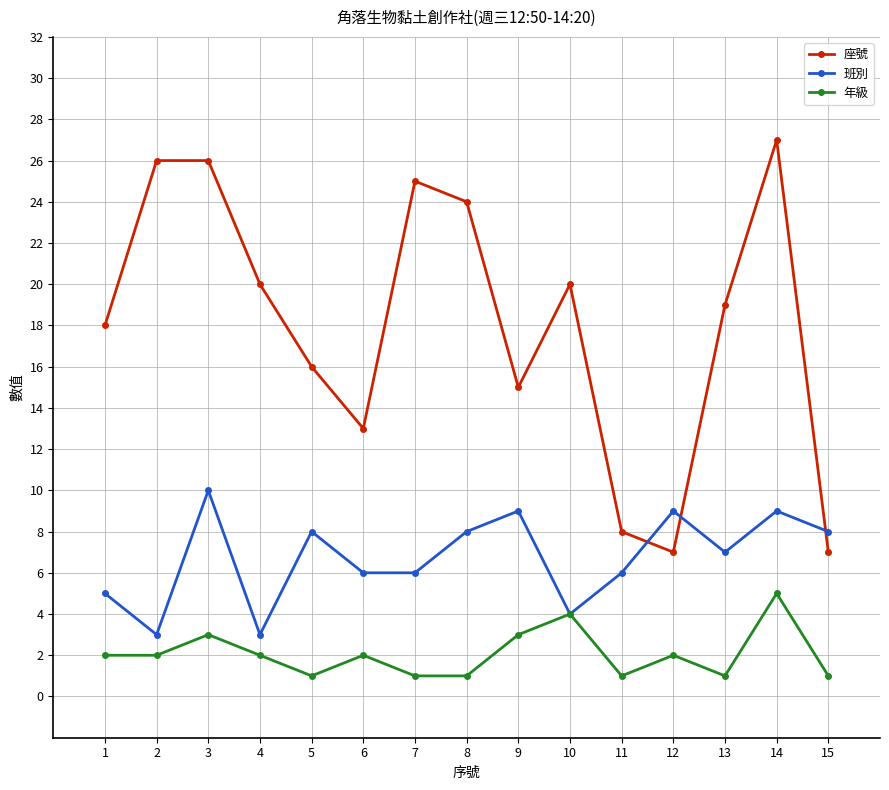

What is the difference between the second highest and minimum values in the 班別 series?

6